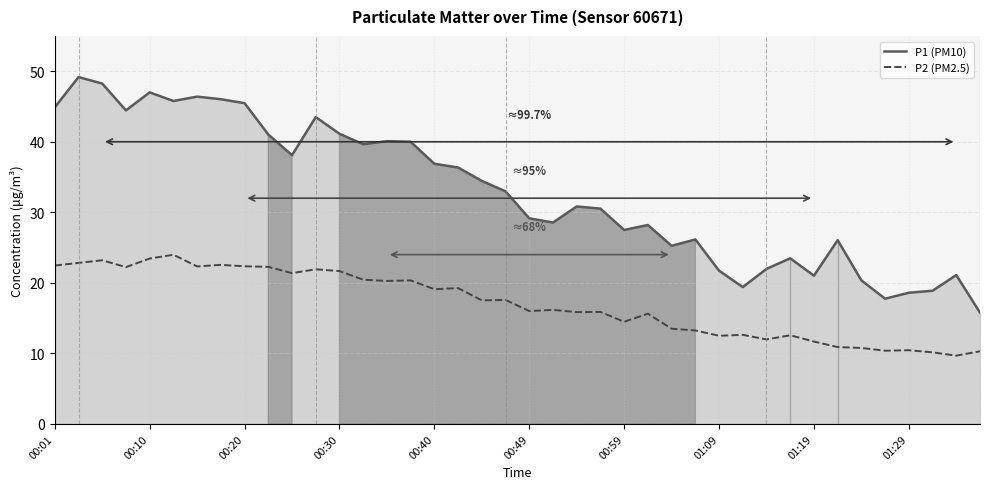

The P2 (PM2.5) series shows 7.6 at 00:30. True or false?

False